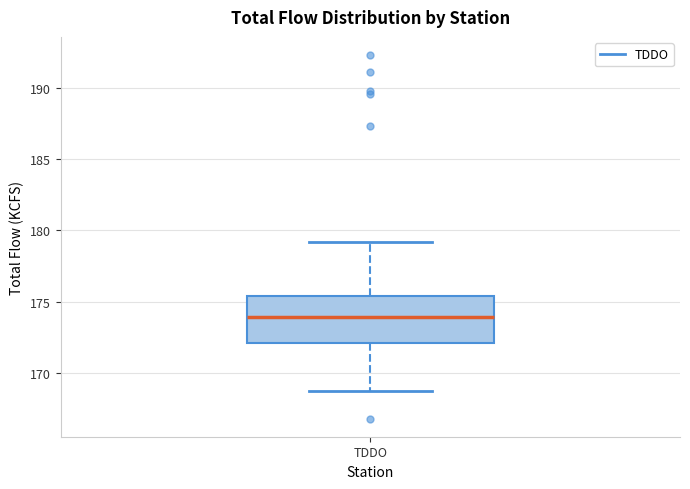

Read this box plot against the y-axis: the position of the median line, the range covered by the box, and the ends of both whiskers. The values are not printed on the chart, so give them approximately, as read against the axis.

median 174.0, box 172.0 to 175.5, whiskers 168.5 to 179.0